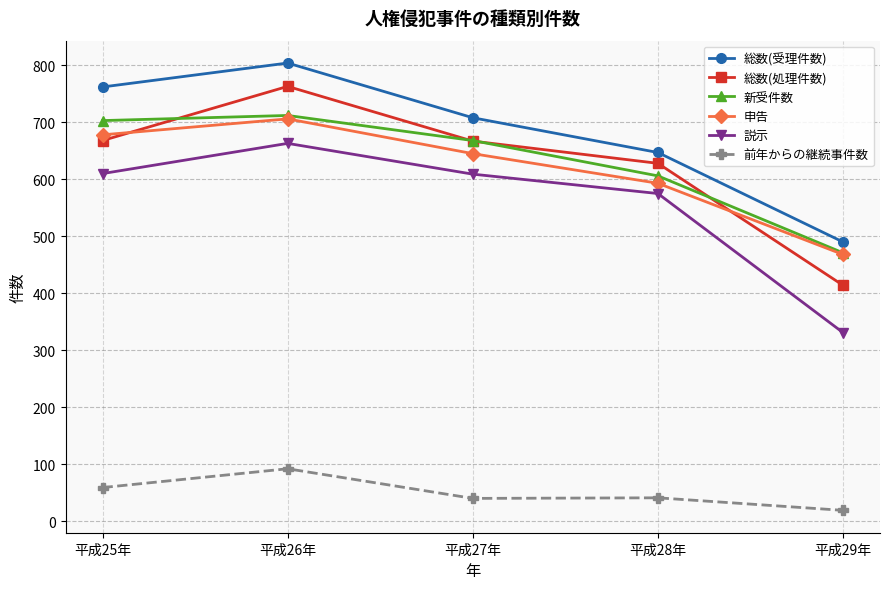

Which series has the largest total across all categories?

総数(受理件数)